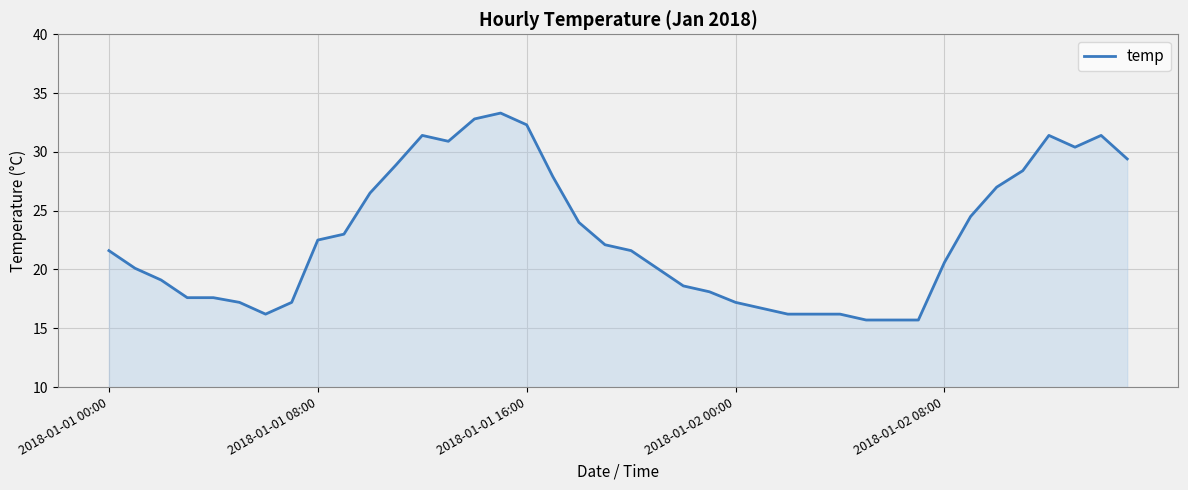

What is the maximum value shown in the chart?

33.3